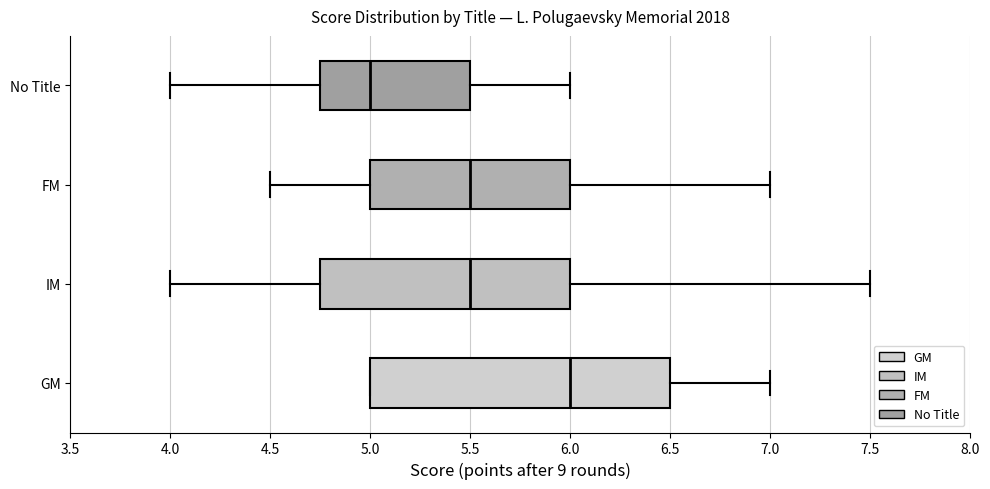

Reading bottom to top, read every box against the x-axis: the position of its median line, the range the box covers, and the ends of its whiskers. The values are not printed on the chart, so give them approximately, as read against the axis.

GM: median 6.00, box 5.00 to 6.50, whiskers 5.00 to 7.00
IM: median 5.50, box 4.75 to 6.00, whiskers 4.00 to 7.50
FM: median 5.50, box 5.00 to 6.00, whiskers 4.50 to 7.00
No Title: median 5.00, box 4.75 to 5.50, whiskers 4.00 to 6.00